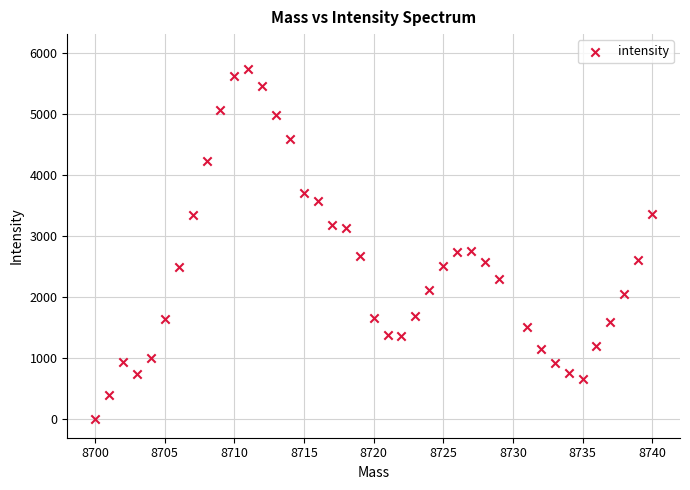

What is the range of Y values (max minus min)?

5731